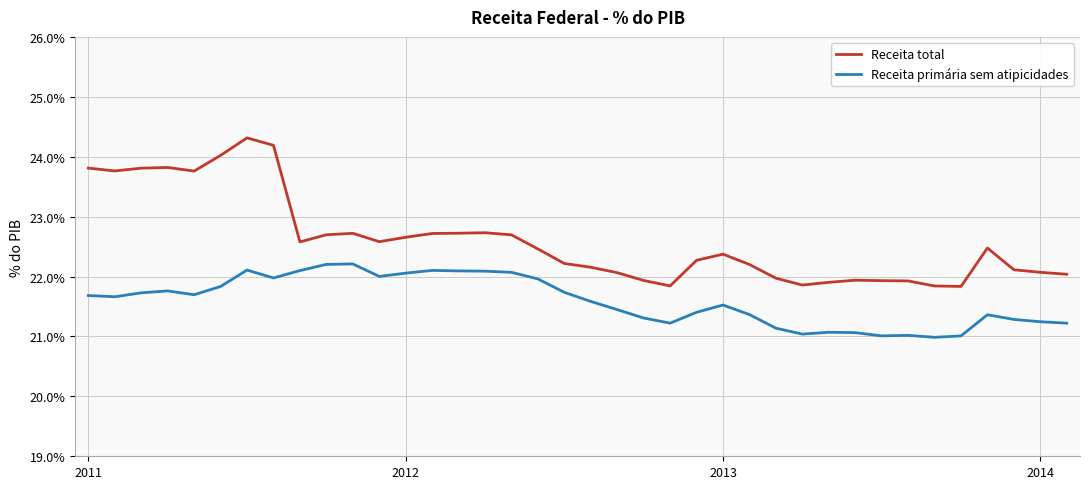

At which category is the sum across all series the highest?

6